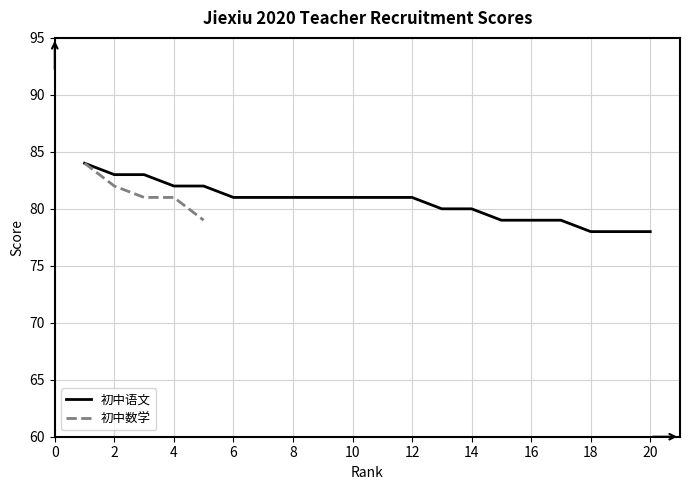

Reading left to right, what are all the values shown in this chart?

1=84	2=83	3=83	4=82	5=82	6=81	7=81	8=81	9=81	10=81	11=81	12=81	13=80	14=80	15=79	16=79	17=79	18=78	19=78	20=78